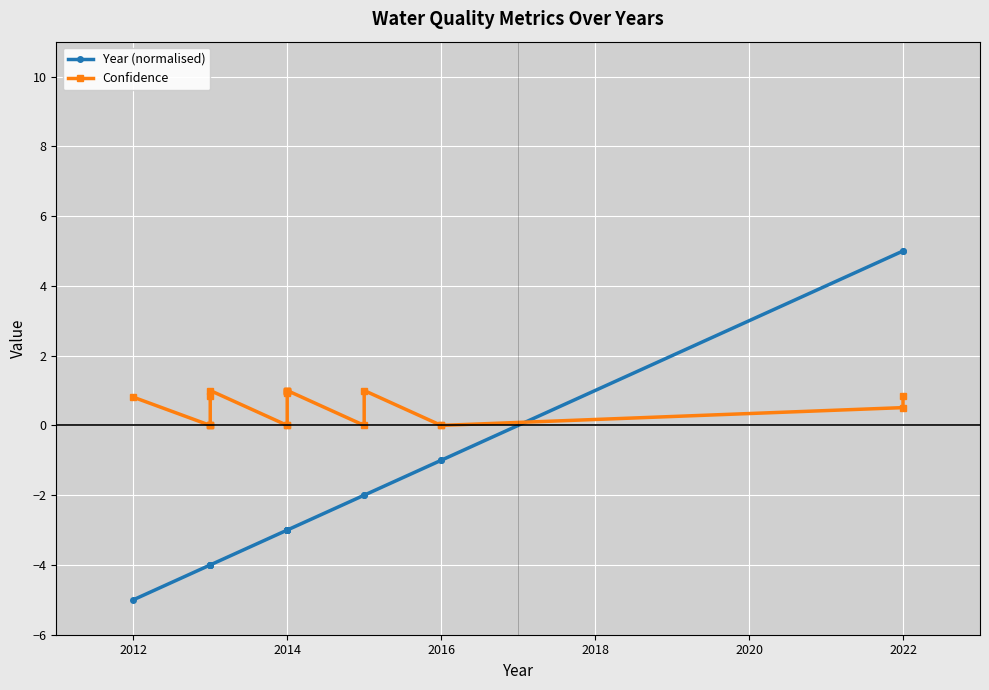

Reading left to right, transcribe all the data shown in this chart.

Year (normalised): -5.0	-4.0	-4.0	-4.0	-4.0	-4.0	-3.0	-3.0	-3.0	-3.0	-3.0	-3.0	-3.0	-3.0	-2.0	-2.0	-1.0	-1.0	5.0	5.0
Confidence: 0.8	0.0	0.0	0.0	0.8	1.0	0.0	0.0	0.9	1.0	1.0	1.0	1.0	1.0	0.0	1.0	0.0	0.0	0.5	0.8